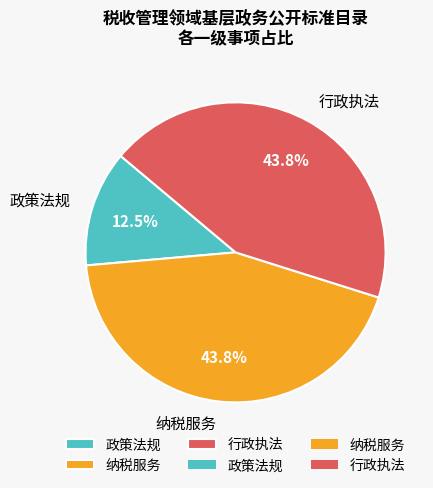

Is there a majority slice in this chart?

No